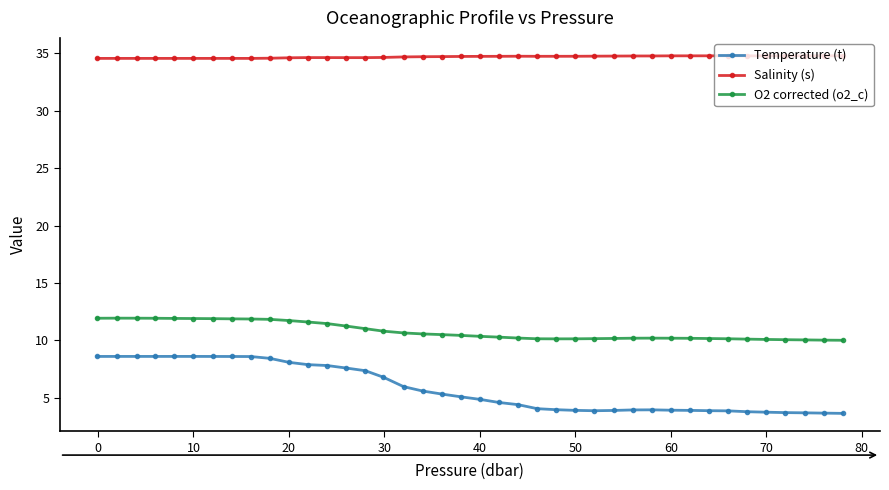

At how many categories does at least one series exceed 20?

40